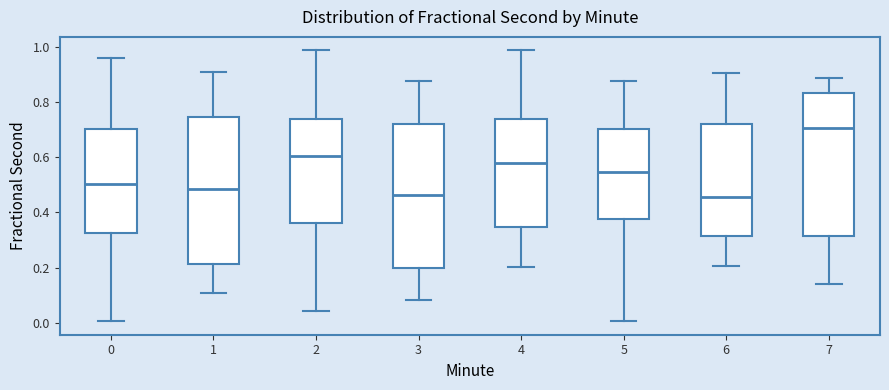

Reading left to right, transcribe this box plot: for each box, give where its median line is, the range the box spans, and where its two whiskers end, as read against the y-axis. The values are not printed on the chart, so give them approximately, as read against the axis.

0: median 0.50, box 0.32 to 0.70, whiskers 0.00 to 0.96
1: median 0.48, box 0.22 to 0.74, whiskers 0.10 to 0.90
2: median 0.60, box 0.36 to 0.74, whiskers 0.04 to 0.98
3: median 0.46, box 0.20 to 0.72, whiskers 0.08 to 0.88
4: median 0.58, box 0.34 to 0.74, whiskers 0.20 to 0.98
5: median 0.54, box 0.38 to 0.70, whiskers 0.00 to 0.88
6: median 0.46, box 0.32 to 0.72, whiskers 0.20 to 0.90
7: median 0.70, box 0.32 to 0.84, whiskers 0.14 to 0.88